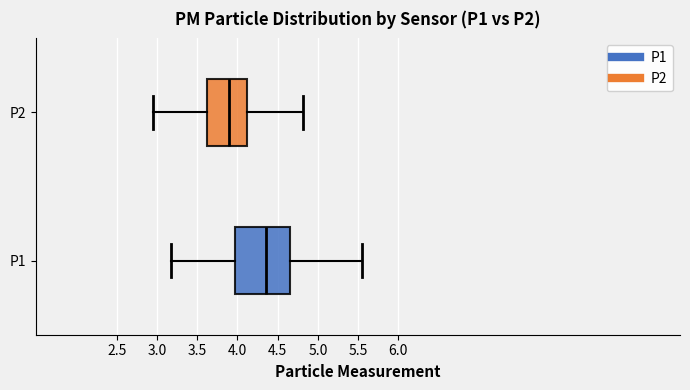

Reading bottom to top, transcribe this box plot: for each box, give where its median line is, the range the box spans, and where its two whiskers end, as read against the x-axis. The values are not printed on the chart, so give them approximately, as read against the axis.

P1: median 4.35, box 3.95 to 4.65, whiskers 3.15 to 5.55
P2: median 3.90, box 3.60 to 4.10, whiskers 2.95 to 4.80